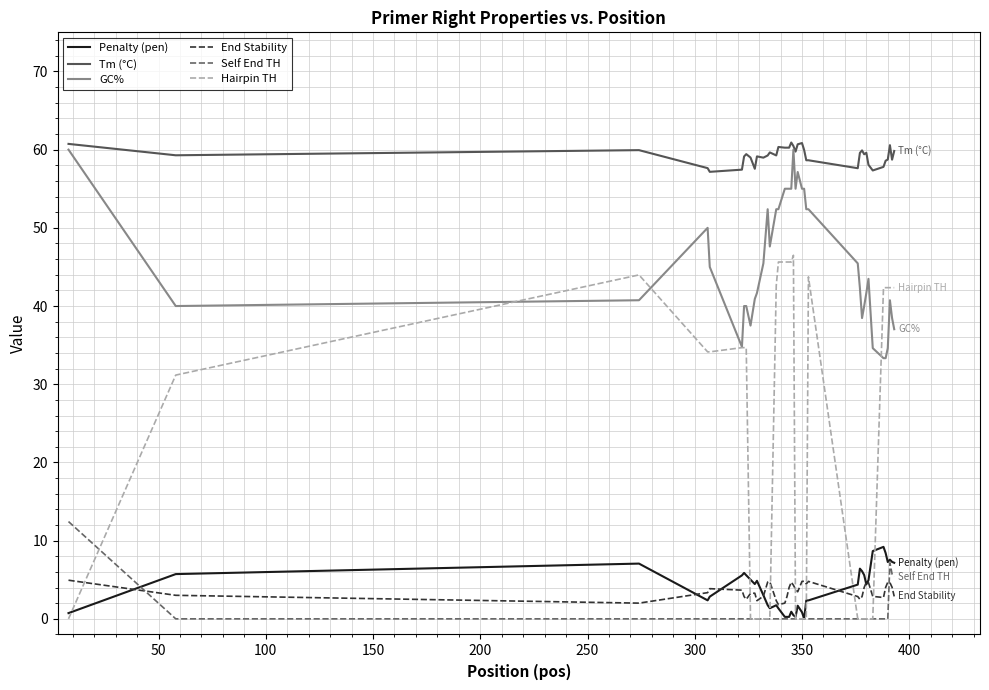

True or false: Self End TH and GC% intersect in this chart.

False